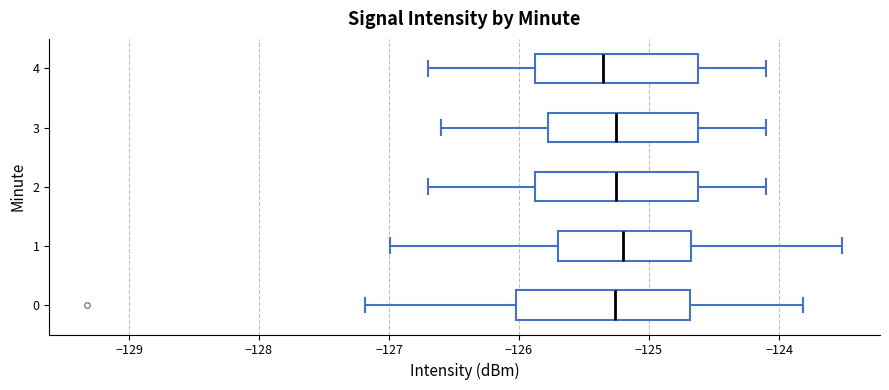

Where is the right edge of the box at y = 1 on the x-axis? The values are not printed on the chart, so give them approximately, as read against the axis.

-124.7